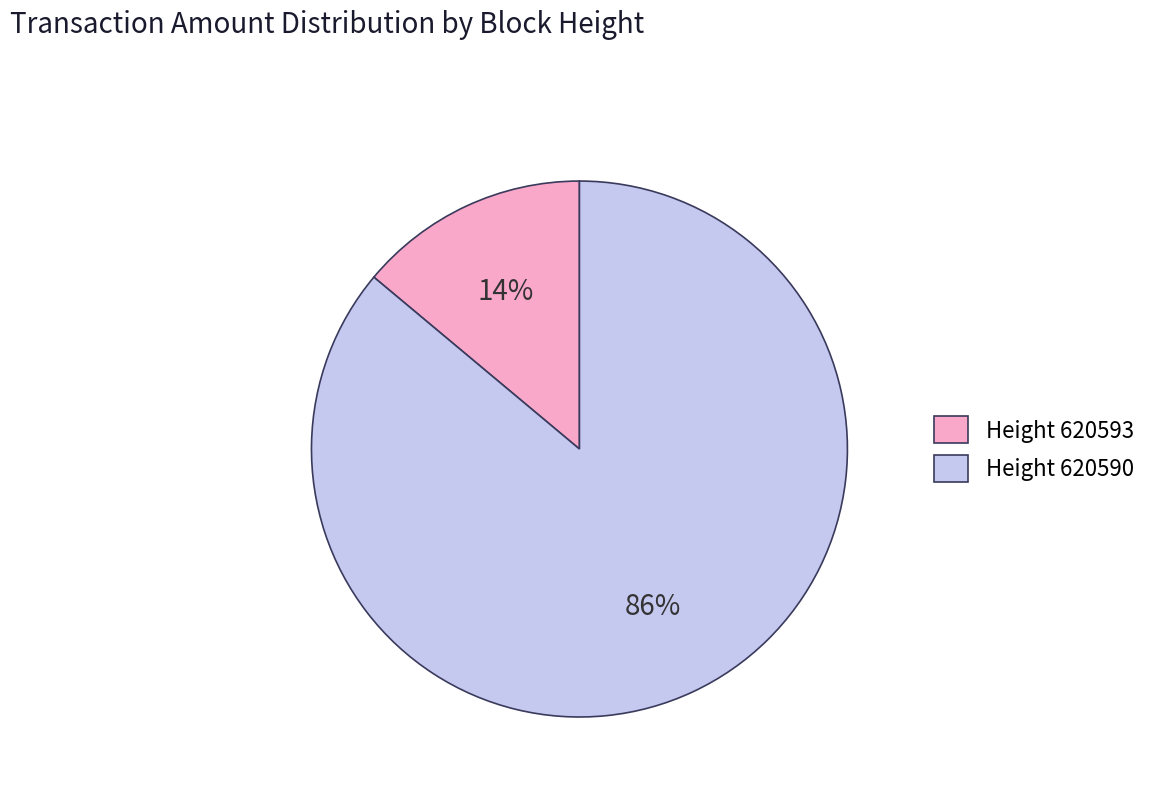

To the nearest percent, what is the difference between the largest and smallest slice percentages?

72%